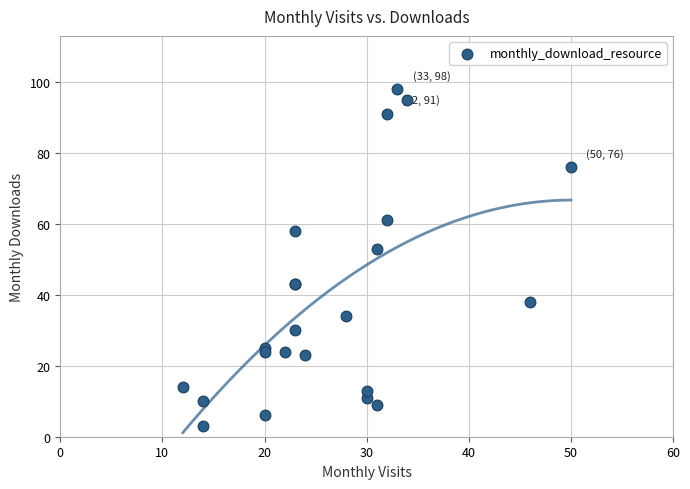

What Y value in the scatter plot is closest to 50?

53